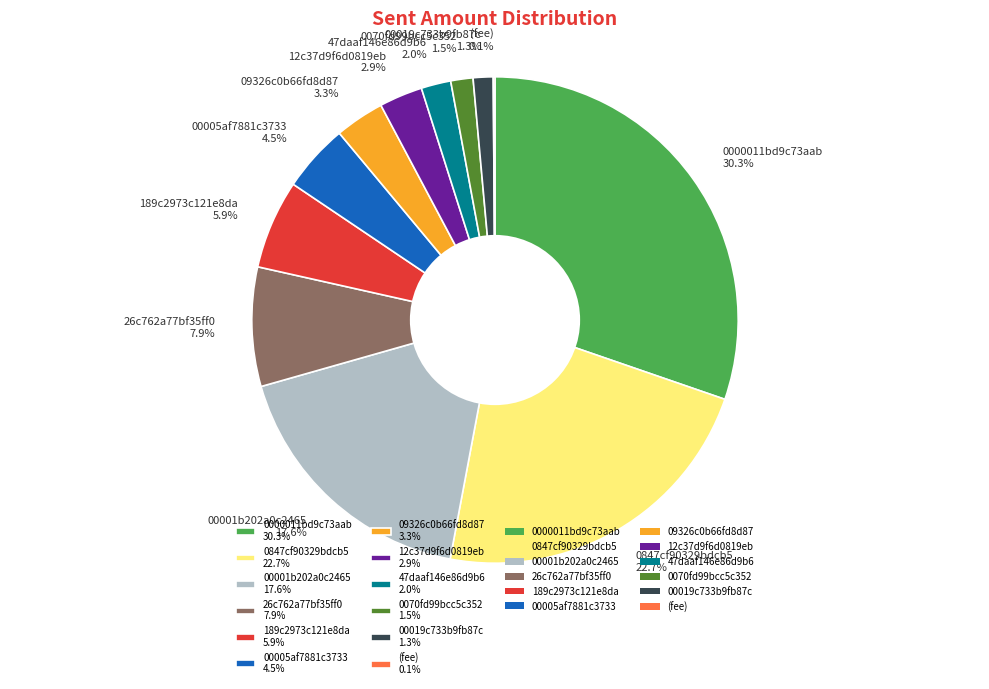

To the nearest percent, what portion does 00019c733b9fb87c represent?

1%